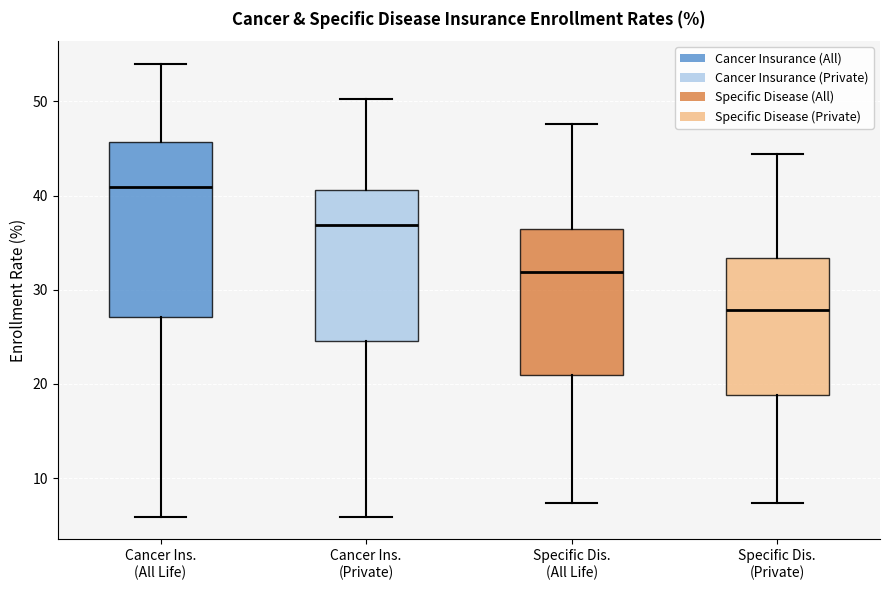

Which box's median line is the highest?

Cancer Ins. (All Life)